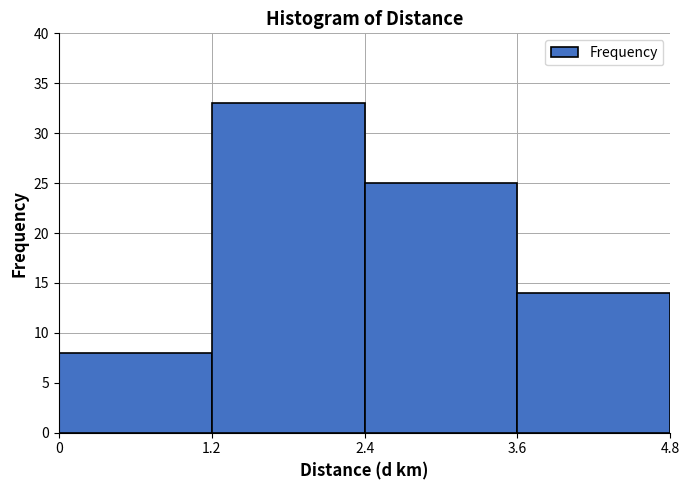

How tall is the bar that spans 0 to 1.2 on the x-axis? The values are not printed on the chart, so give them approximately, as read against the axis.

8